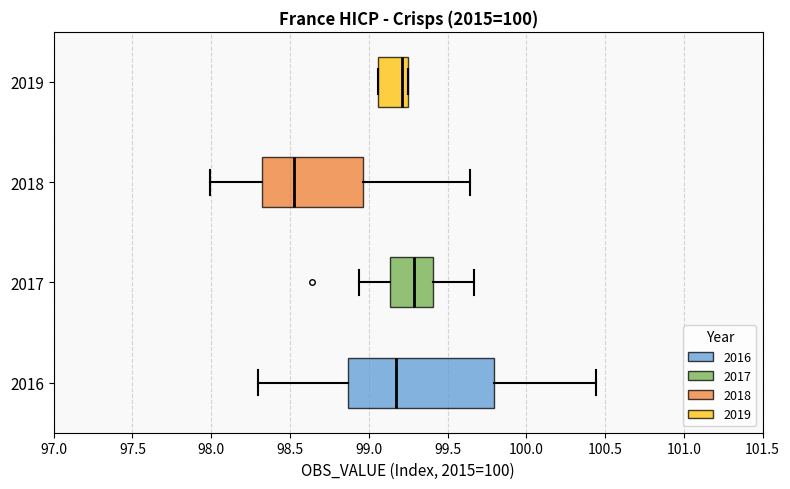

Reading bottom to top, read every box against the x-axis: the position of its median line, the range the box covers, and the ends of its whiskers. The values are not printed on the chart, so give them approximately, as read against the axis.

2016: median 99.20, box 98.85 to 99.80, whiskers 98.30 to 100.45
2017: median 99.30, box 99.15 to 99.40, whiskers 98.95 to 99.65
2018: median 98.55, box 98.35 to 98.95, whiskers 98.00 to 99.65
2019: median 99.20, box 99.05 to 99.25, whiskers 99.05 to 99.25